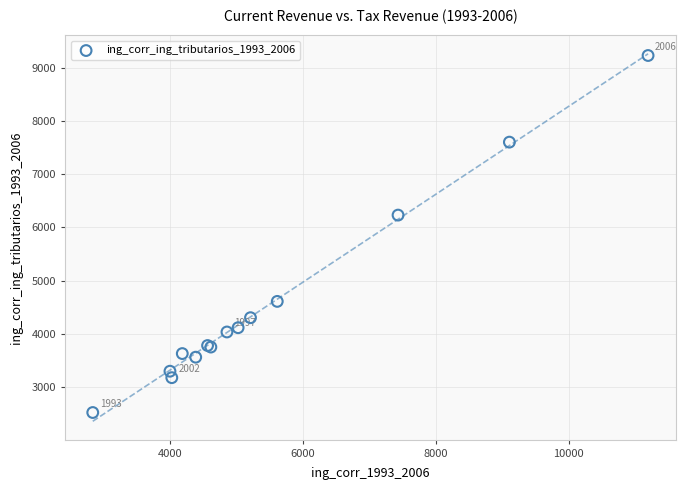

What Y value in the scatter plot is closest to 5874?

6229.7